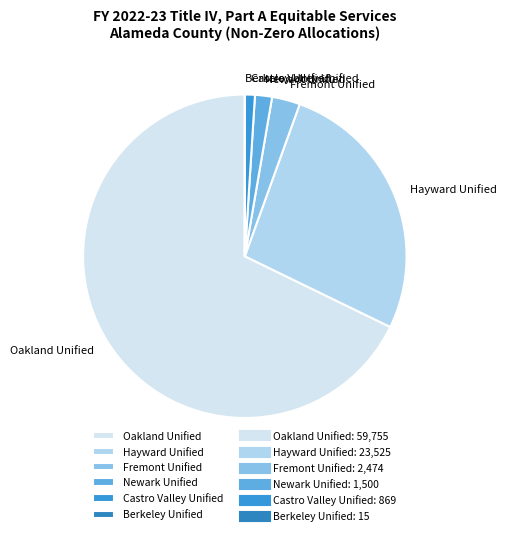

Which has a higher value, Oakland Unified or Fremont Unified?

Oakland Unified